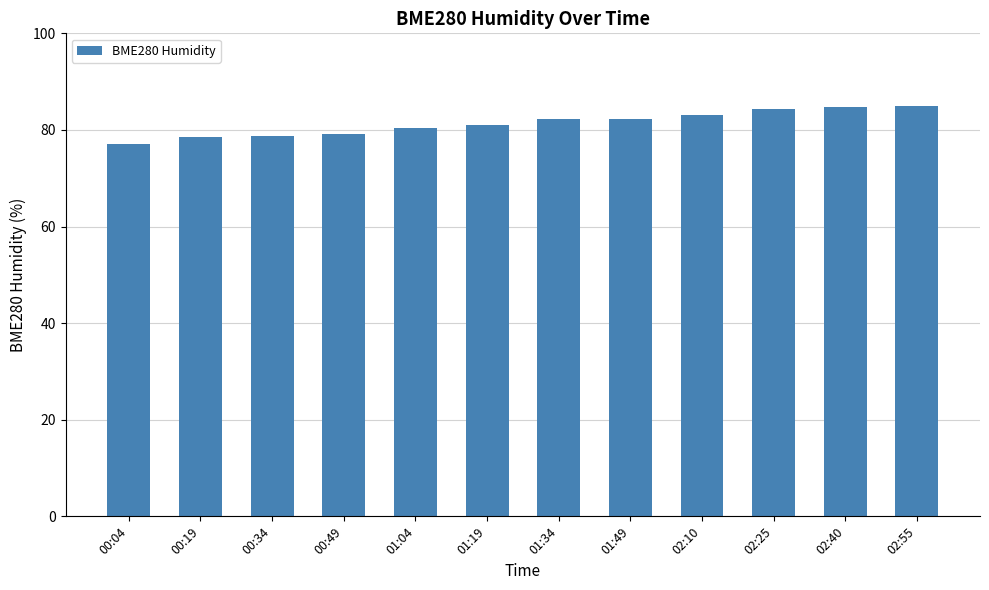

Are the bars horizontal?

No